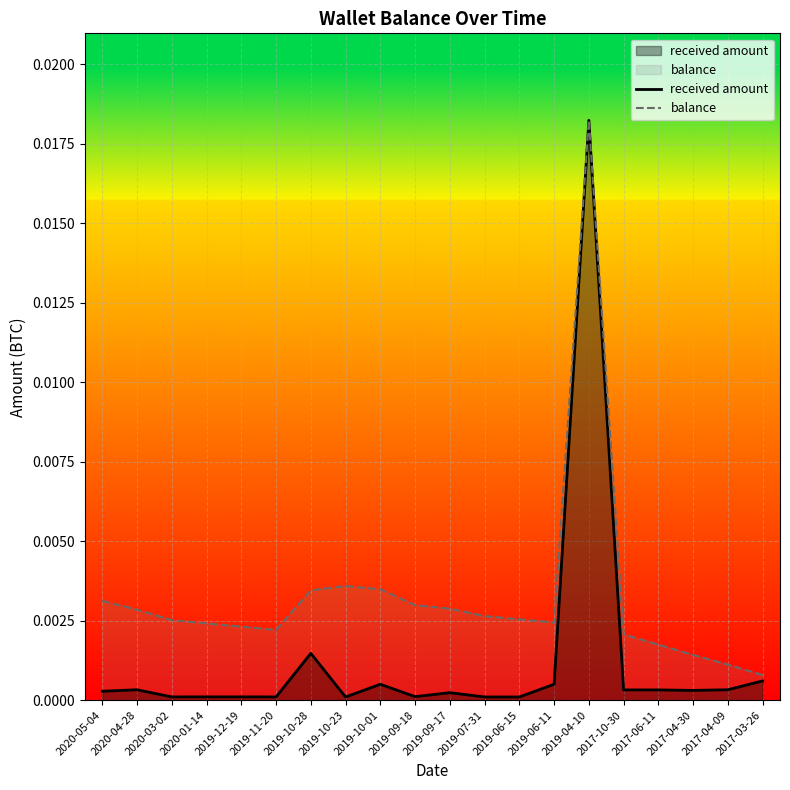

At which category does balance reach its first local valley?

2019-11-20